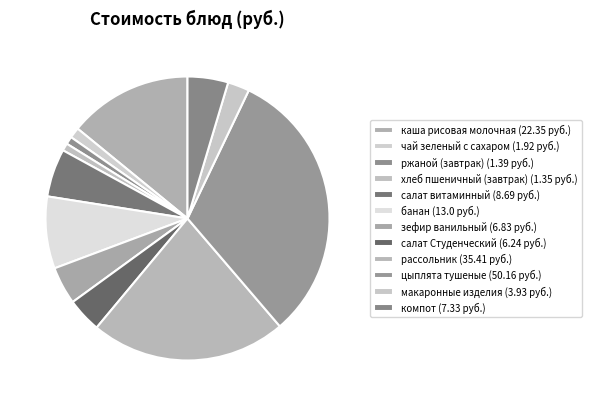

What percentage is the салат витаминный slice, to the nearest percent?

5%